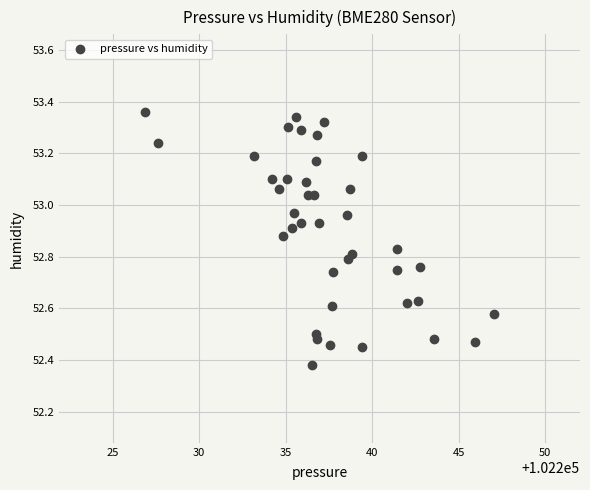

What is the range of X values (max minus min)?

20.1